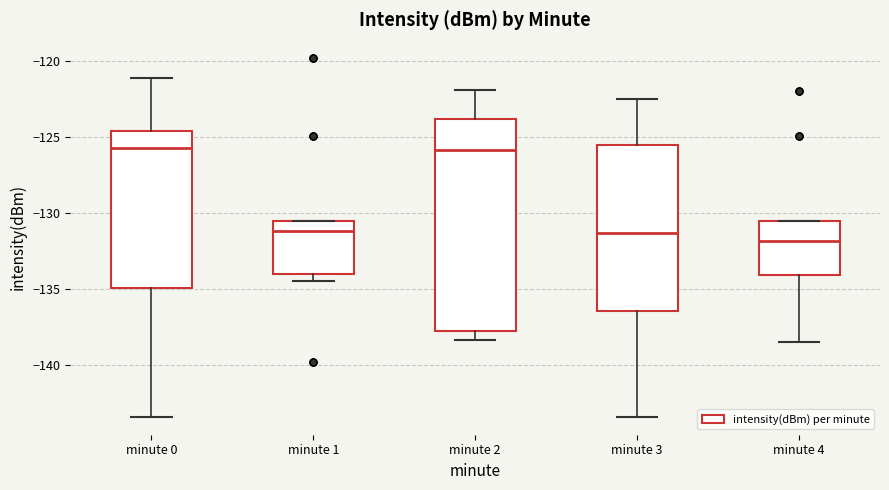

Where is the lower edge of the box for minute 2 on the y-axis? The values are not printed on the chart, so give them approximately, as read against the axis.

-138.0